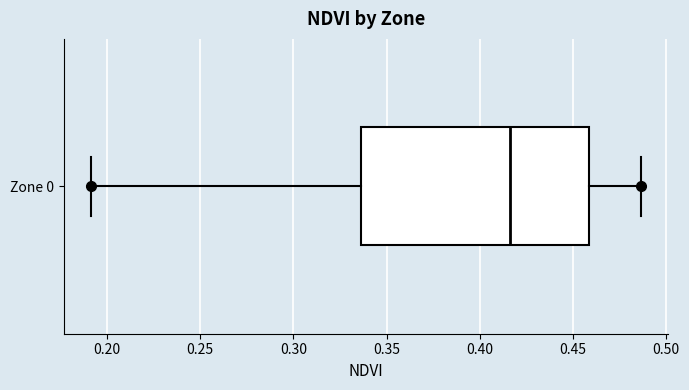

Where does the left whisker of the box for Zone 0 end on the x-axis? The values are not printed on the chart, so give them approximately, as read against the axis.

0.190